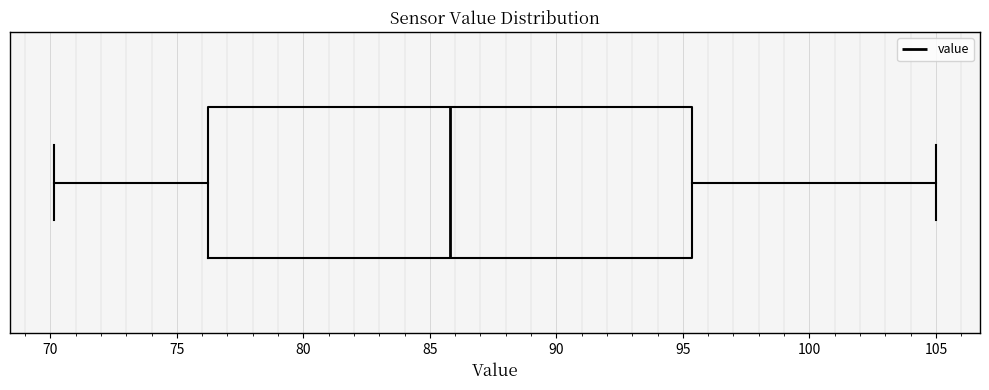

Where is the right edge of the box on the x-axis? The values are not printed on the chart, so give them approximately, as read against the axis.

95.5